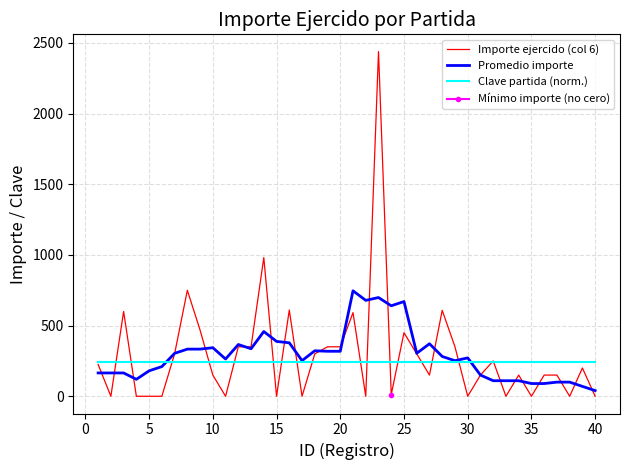

What is the highest value of the Promedio importe series?

746.2